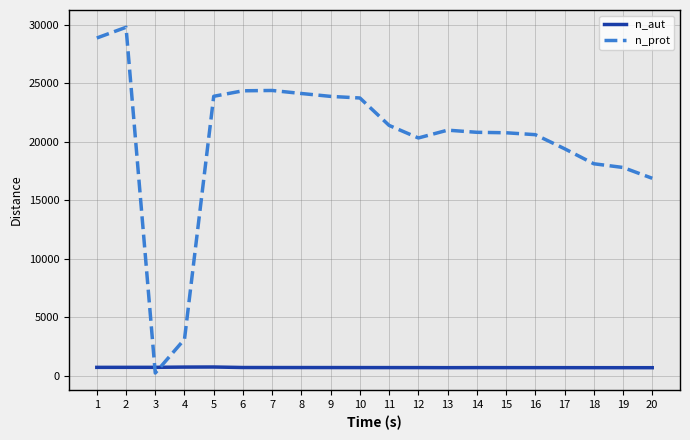

What is the difference between the highest and lowest values at 5?

23130